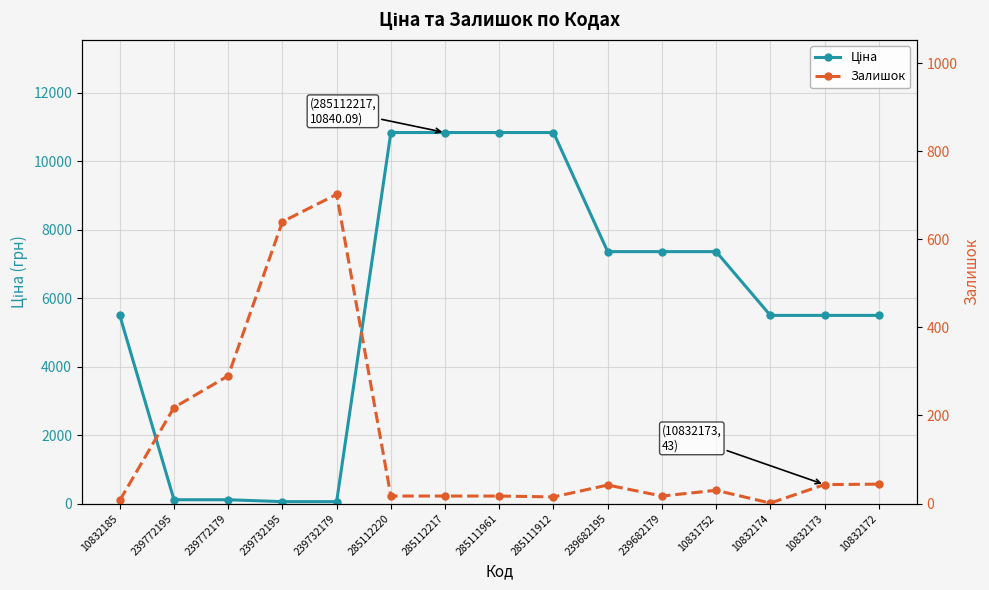

What are all the series names shown in the legend?

Ціна, Залишок